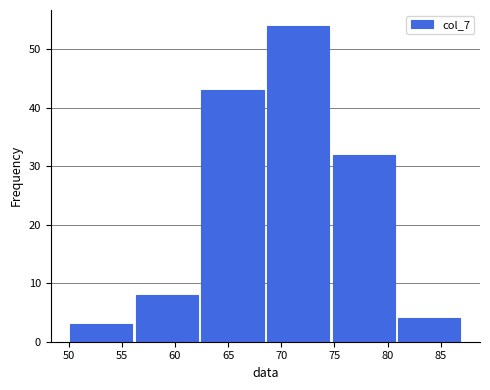

Reading left to right, list every bar in this chart as the range it spans on the x-axis followed by its height. Neither the bar edges nor the heights are printed on the chart, so give them approximately, as read against the axes.

50.0 to 56.0: 3
56.0 to 62.5: 8
62.5 to 68.5: 43
68.5 to 74.5: 54
74.5 to 81.0: 32
81.0 to 87.0: 4